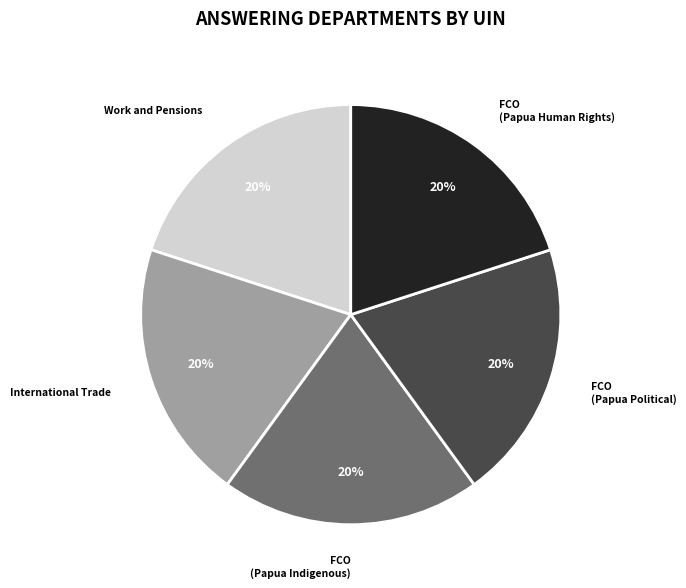

Does any single category account for the majority?

No